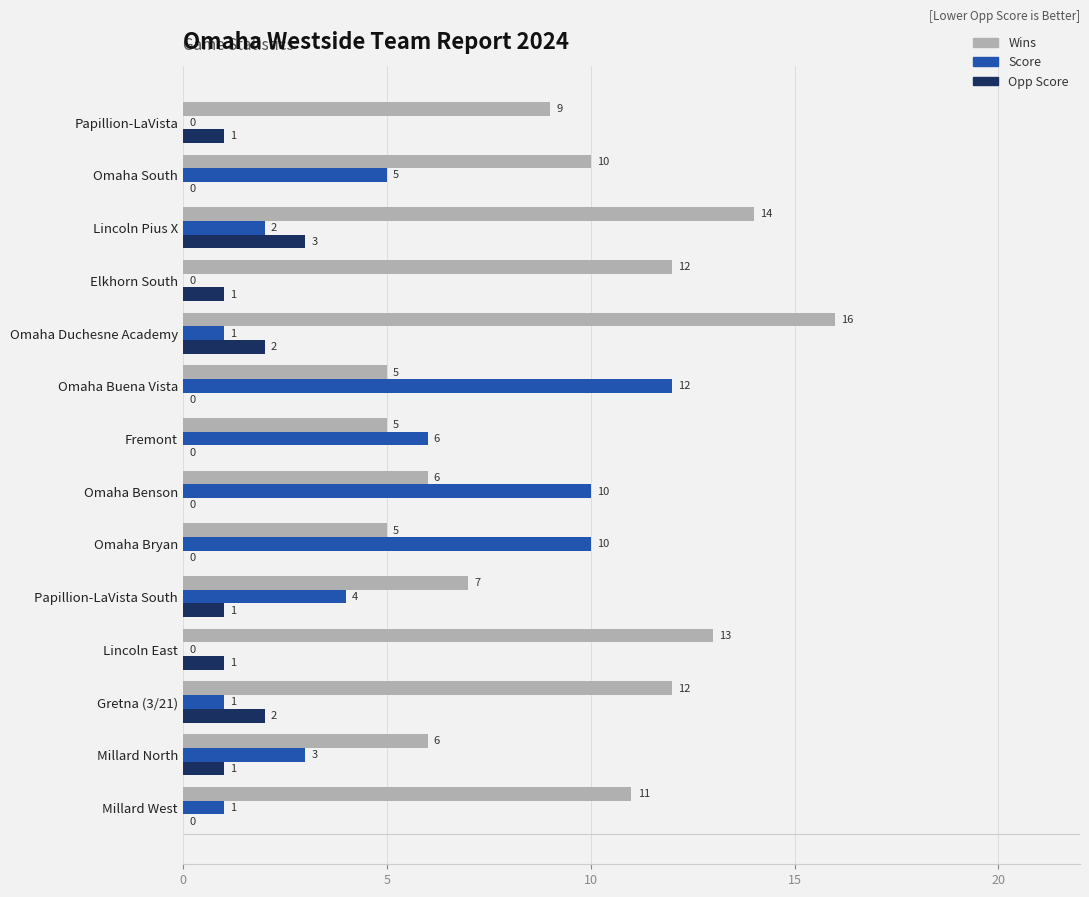

What is the greatest value displayed?

16